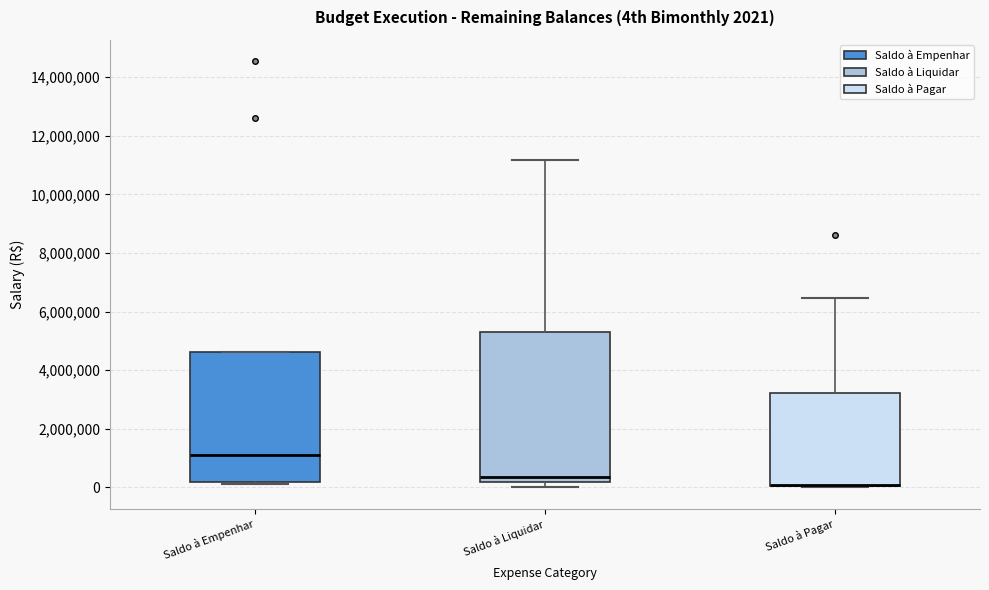

Comparing the boxes themselves (not the whiskers), which one is the tallest?

Saldo à Liquidar